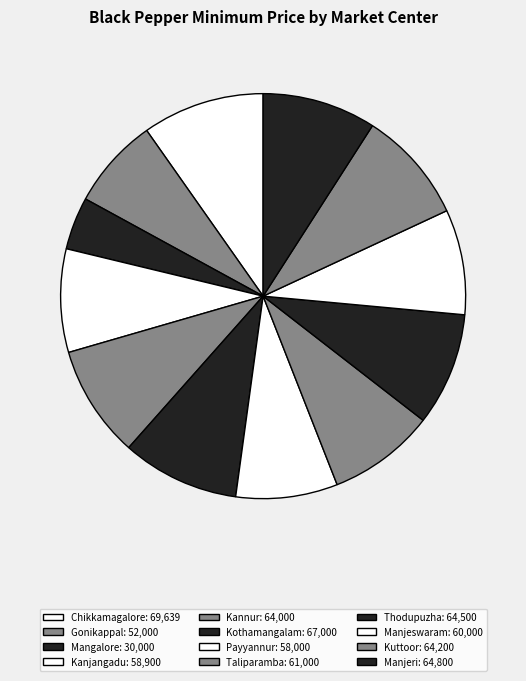

Count the number of slices in the pie.

12